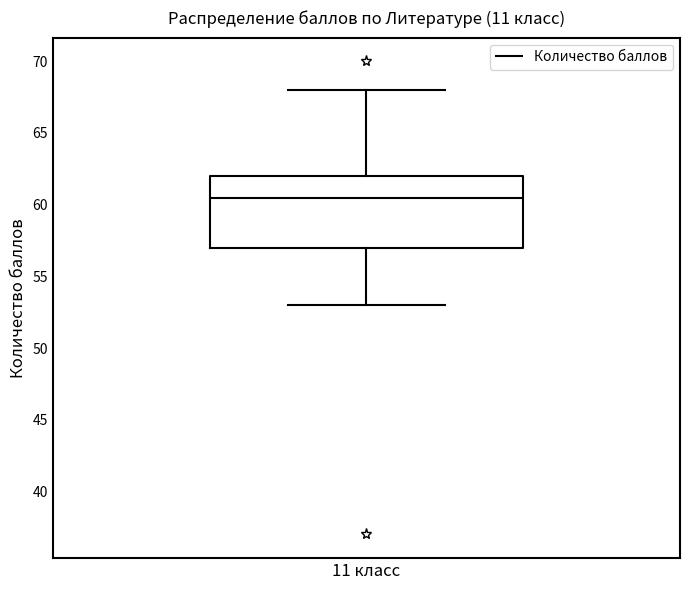

Where does the median line of the box for 11 класс sit on the y-axis? The values are not printed on the chart, so give them approximately, as read against the axis.

60.5